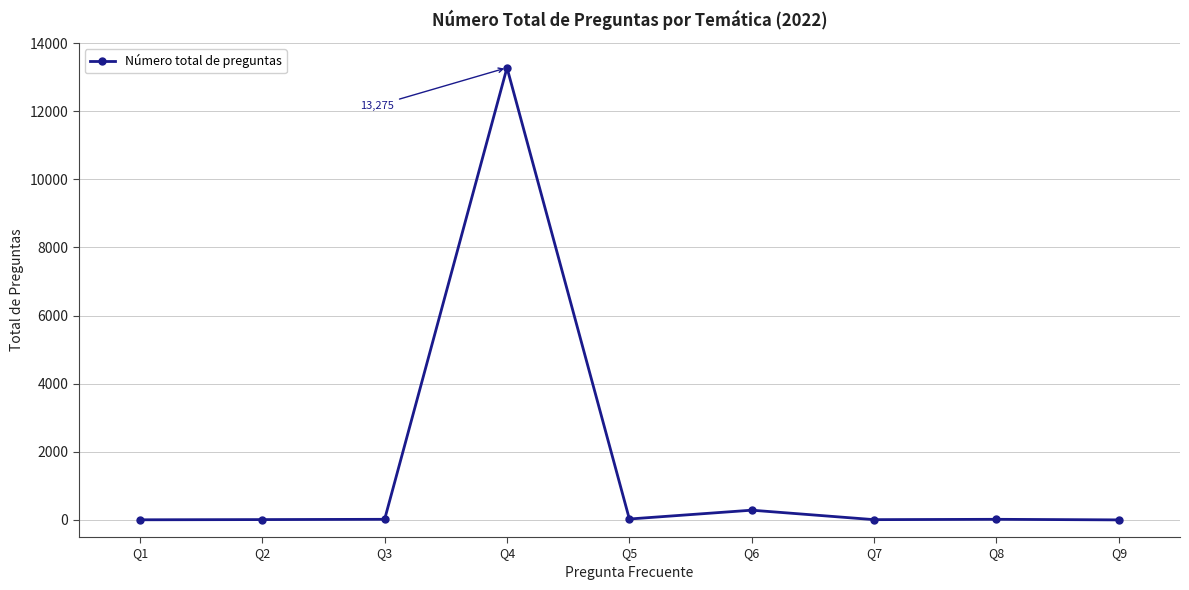

What is the sum of all values?

13663